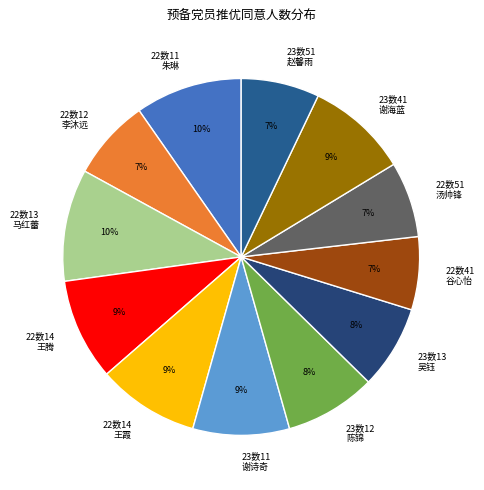

To the nearest percent, what percentage of the pie is 22数51 汤帅锋?

7%